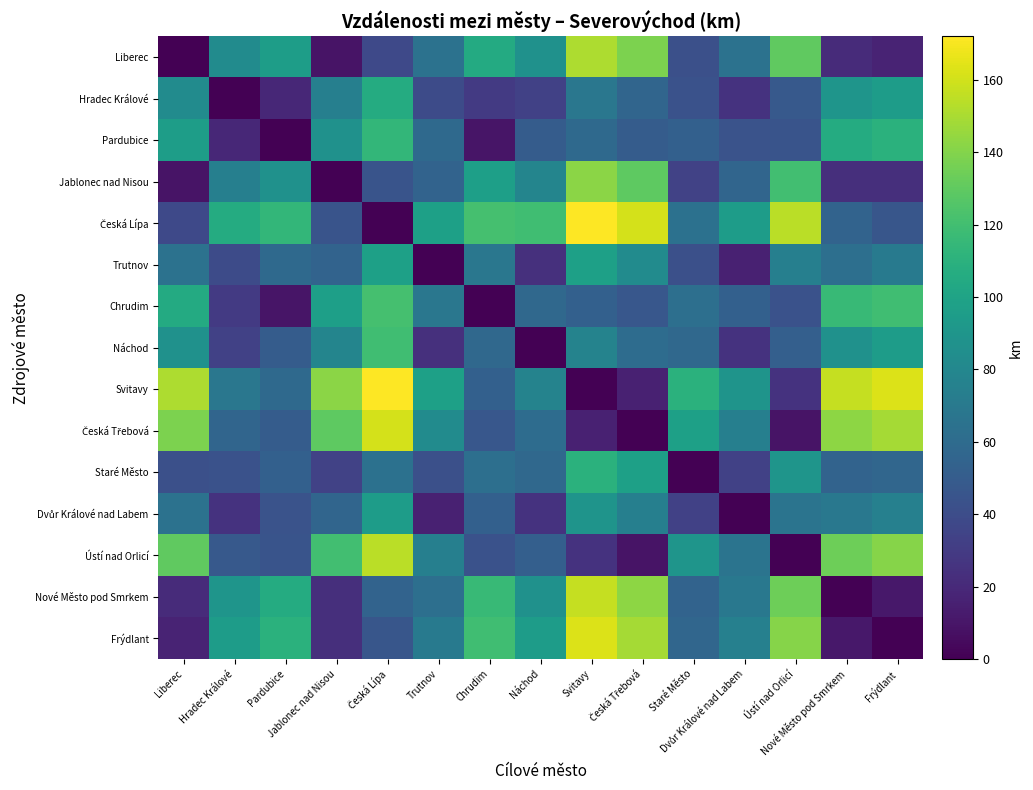

At which category is the sum across all series the highest?

Česká Lípa